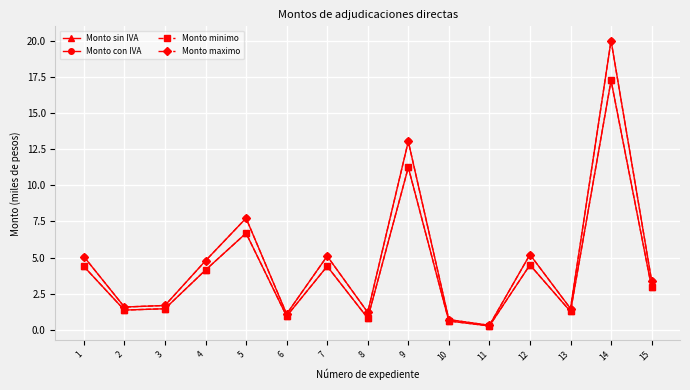

What is the difference between the second highest and minimum values in the Monto con IVA series?

12.7